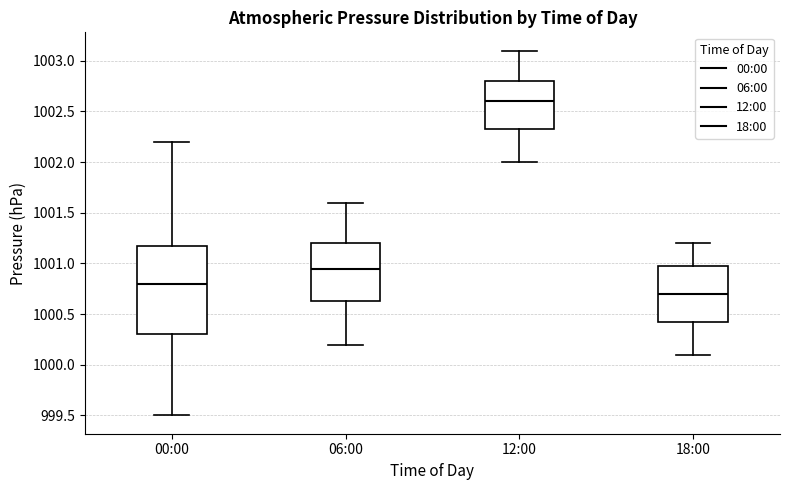

Reading left to right, read every box against the y-axis: the position of its median line, the range the box covers, and the ends of its whiskers. The values are not printed on the chart, so give them approximately, as read against the axis.

00:00: median 1000.80, box 1000.30 to 1001.20, whiskers 999.50 to 1002.20
06:00: median 1000.95, box 1000.65 to 1001.20, whiskers 1000.20 to 1001.60
12:00: median 1002.60, box 1002.35 to 1002.80, whiskers 1002.00 to 1003.10
18:00: median 1000.70, box 1000.45 to 1001.00, whiskers 1000.10 to 1001.20